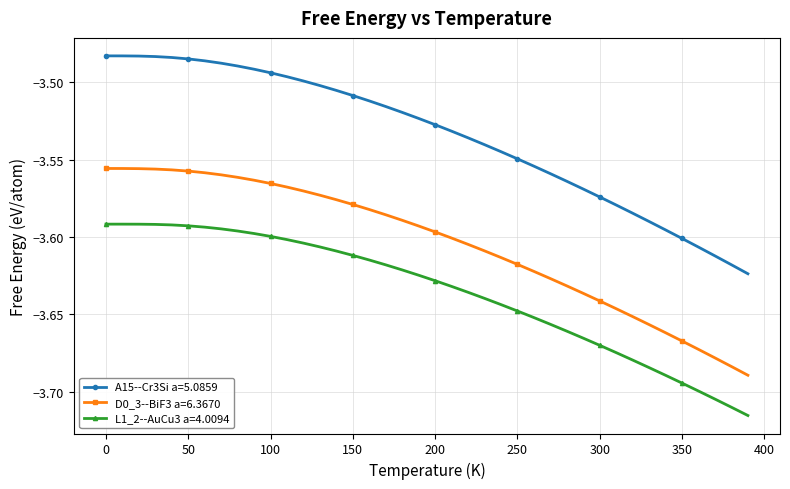

How many lines are shown in the chart?

3